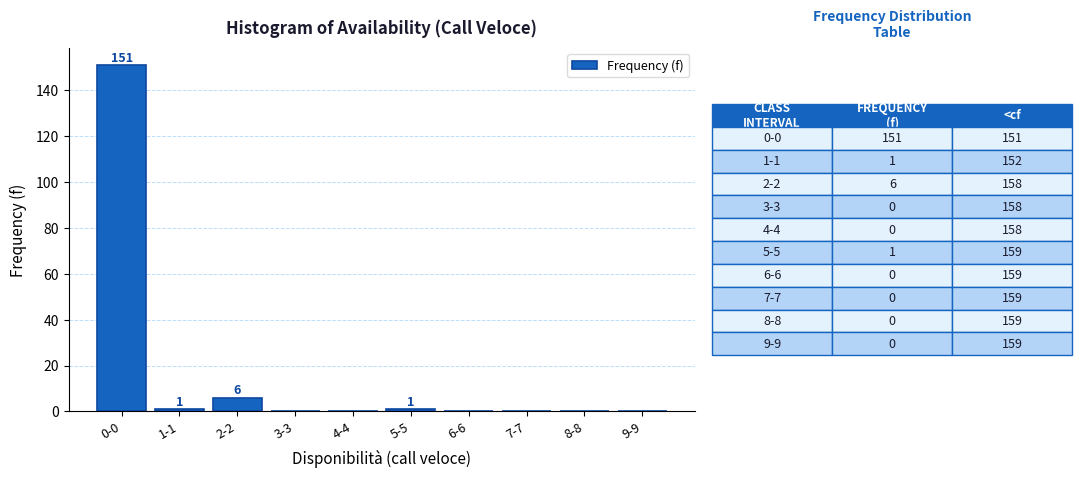

Reading right to left, list all the values displayed in this chart.

9-9=0	8-8=0	7-7=0	6-6=0	5-5=1	4-4=0	3-3=0	2-2=6	1-1=1	0-0=151